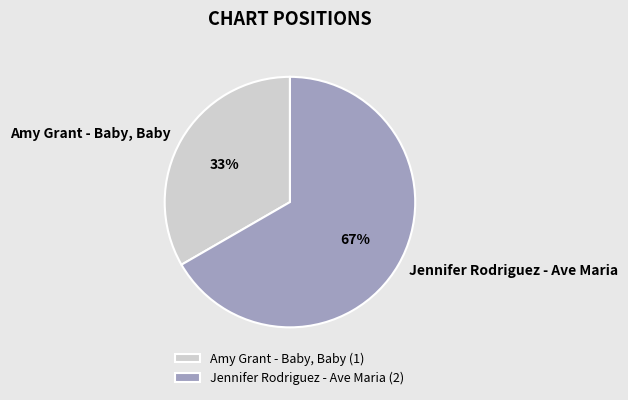

Which has a higher value, Amy Grant - Baby, Baby or Jennifer Rodriguez - Ave Maria?

Jennifer Rodriguez - Ave Maria